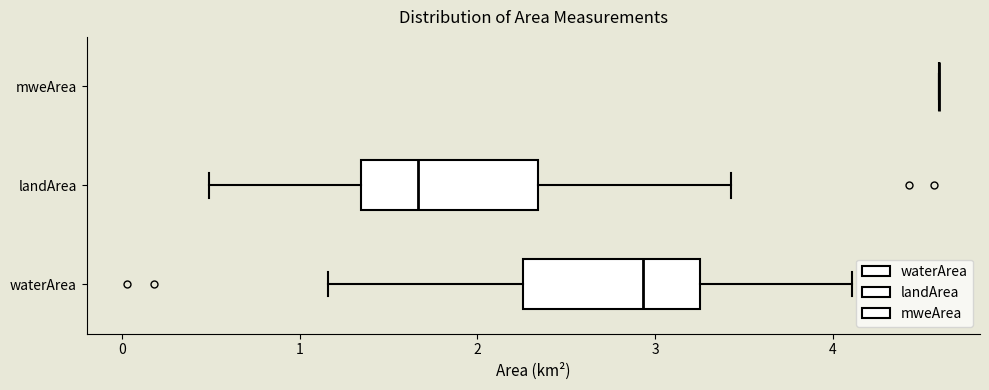

Reading bottom to top, transcribe this box plot: for each box, give where its median line is, the range the box spans, and where its two whiskers end, as read against the x-axis. The values are not printed on the chart, so give them approximately, as read against the axis.

waterArea: median 2.9, box 2.3 to 3.3, whiskers 1.2 to 4.1
landArea: median 1.7, box 1.3 to 2.3, whiskers 0.5 to 3.4
mweArea: box collapsed to a line at 4.6, whiskers 4.6 to 4.6